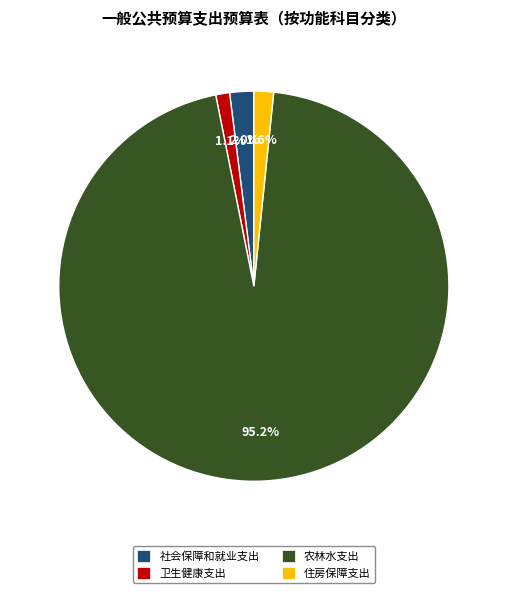

Does 农林水支出 account for over 50% of the chart?

Yes